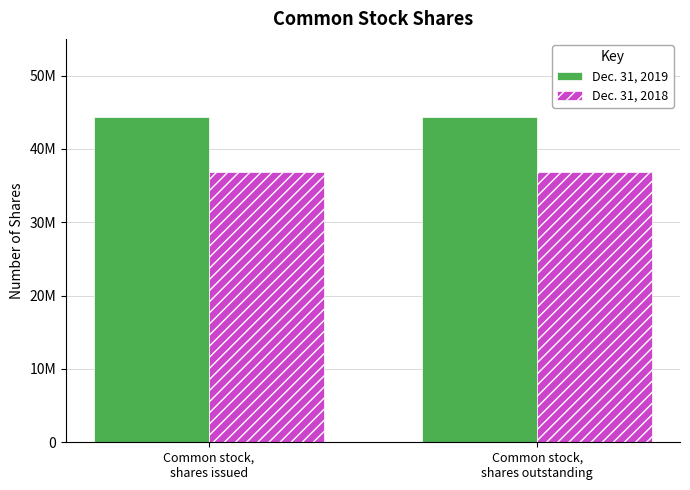

Are the bars grouped side by side (vs. stacked)?

Yes